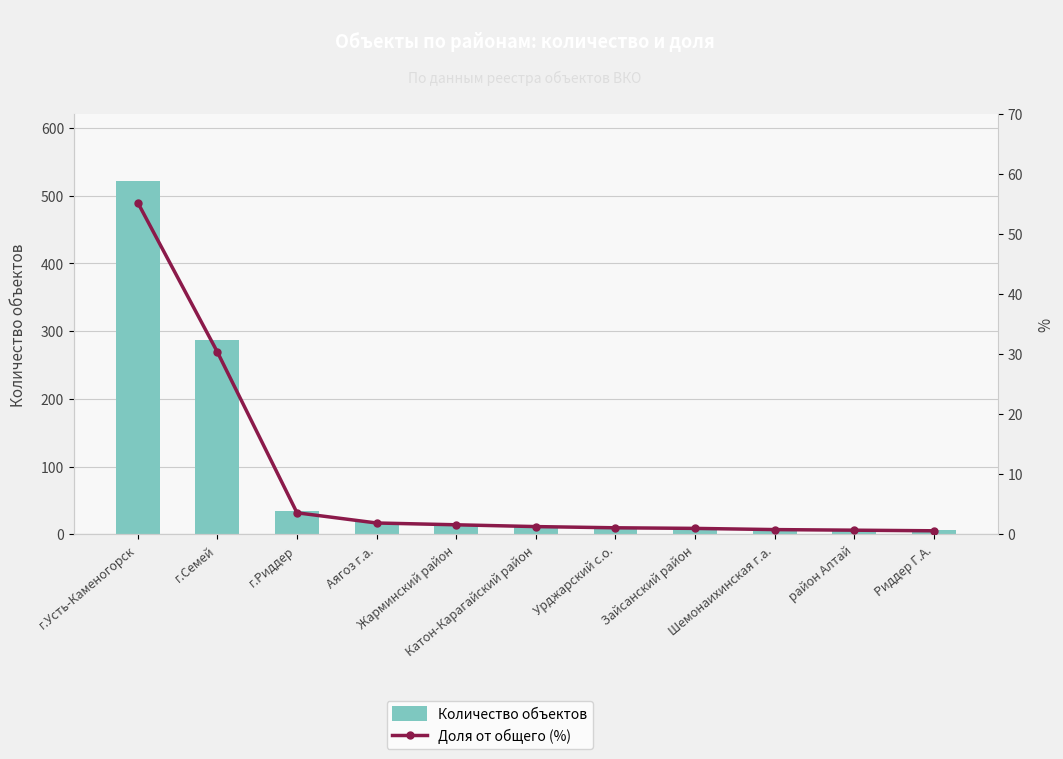

What is the total value across all series at г.Семей?

317.4